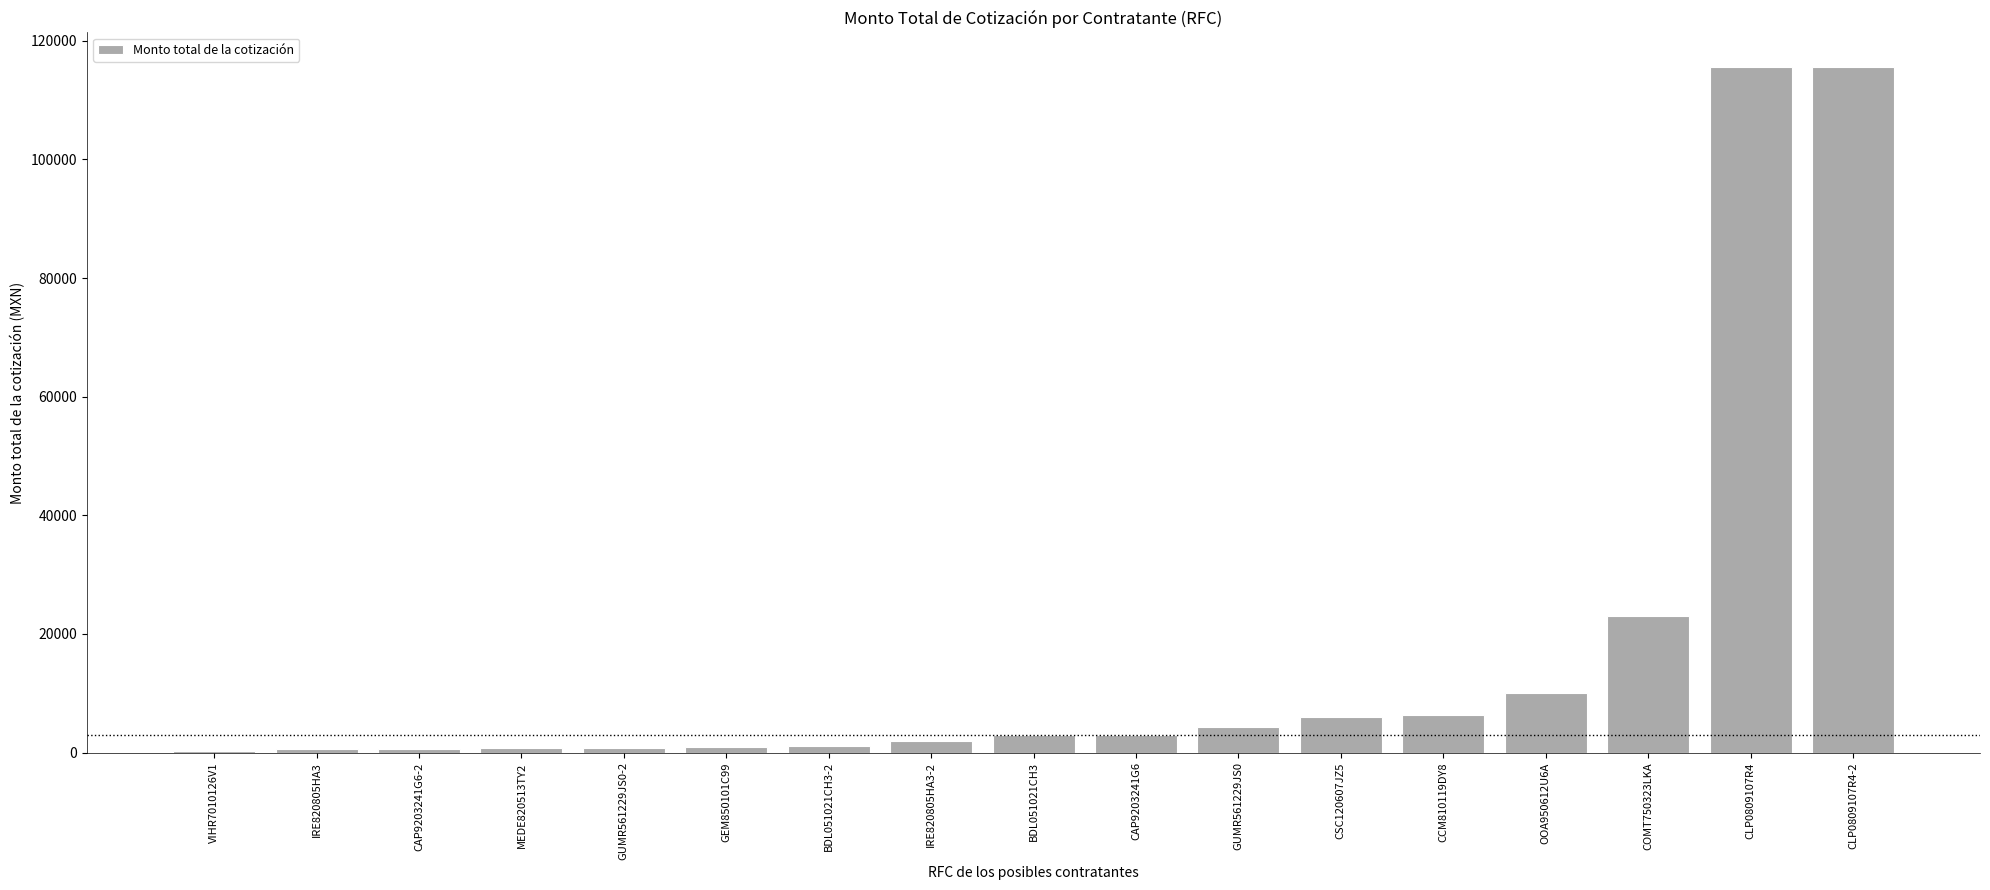

Are the bars grouped side by side (vs. stacked)?

No